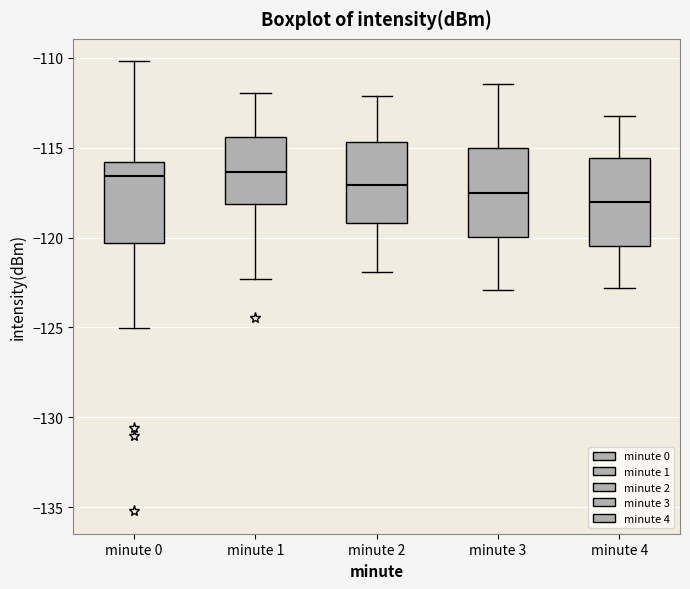

Where is the lower edge of the box for minute 2 on the y-axis? The values are not printed on the chart, so give them approximately, as read against the axis.

-119.0